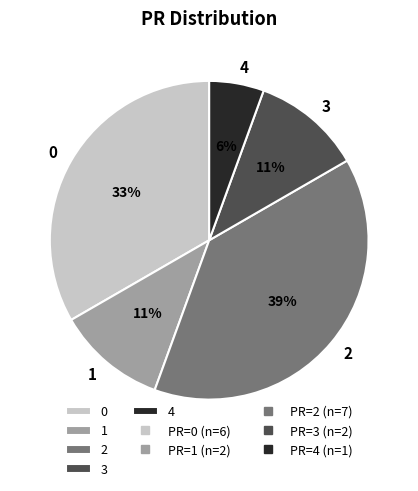

To the nearest percent, what is the difference between the largest and smallest slice percentages?

33%